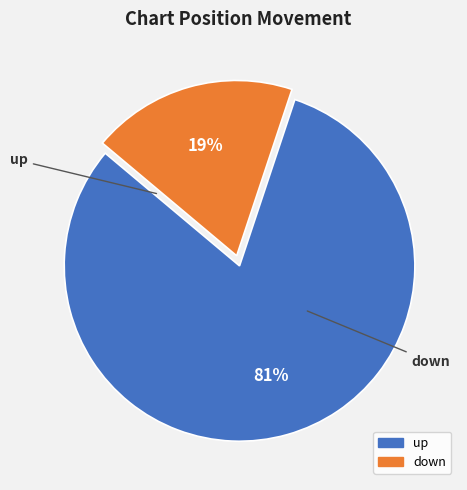

What percentage is the down slice, to the nearest percent?

19%